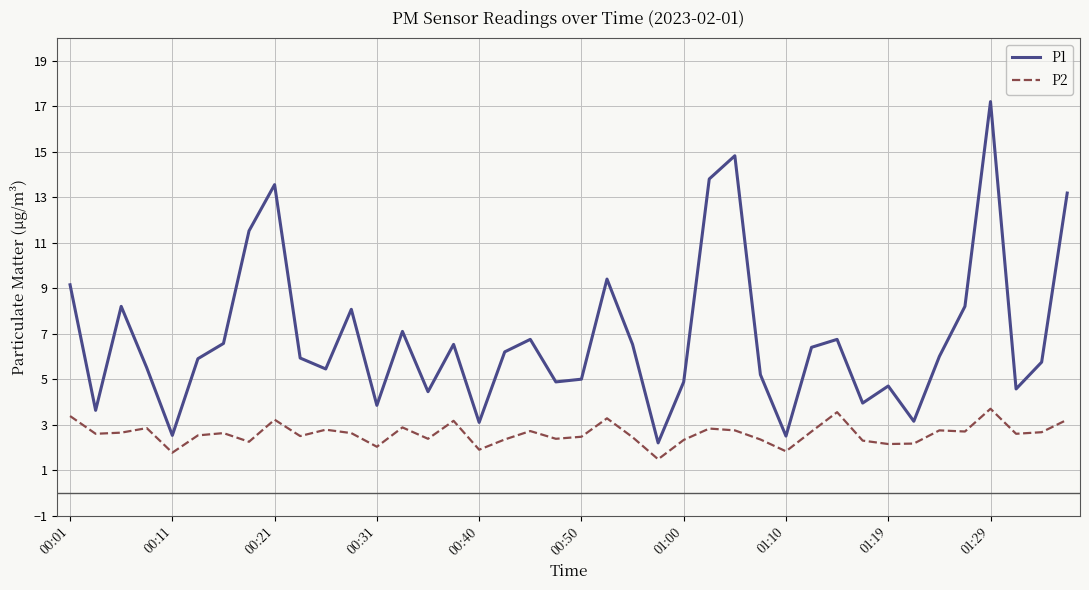

What is the difference between the maximum and minimum values in the P2 series?

2.2